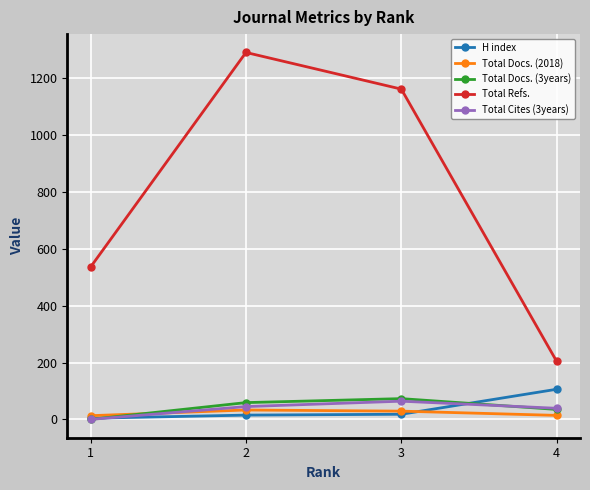

Which series has the widest spread of values?

Total Refs.